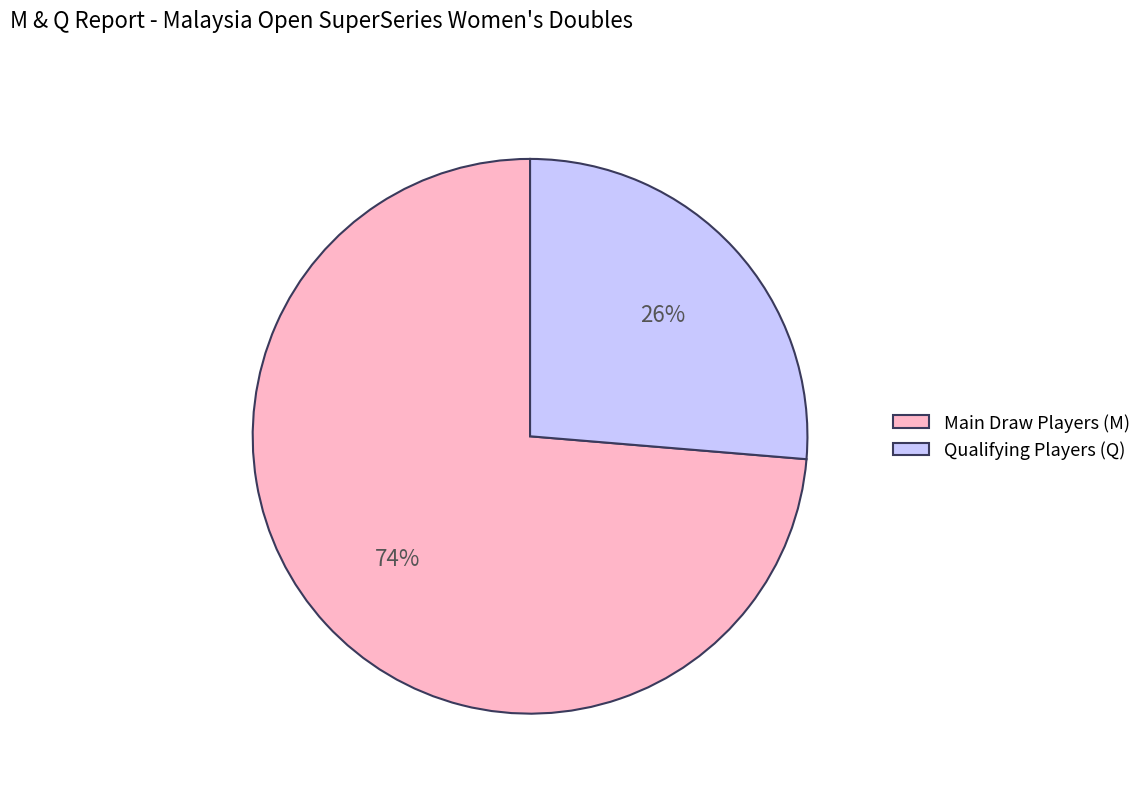

Rank the categories by value from highest to lowest.

Main Draw Players (M), Qualifying Players (Q)